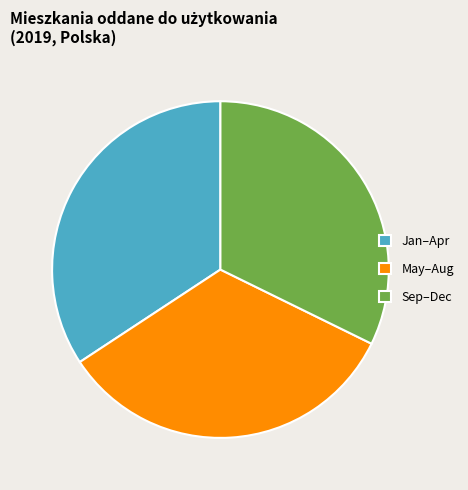

True or false: May–Aug accounts for 39% of the total.

False